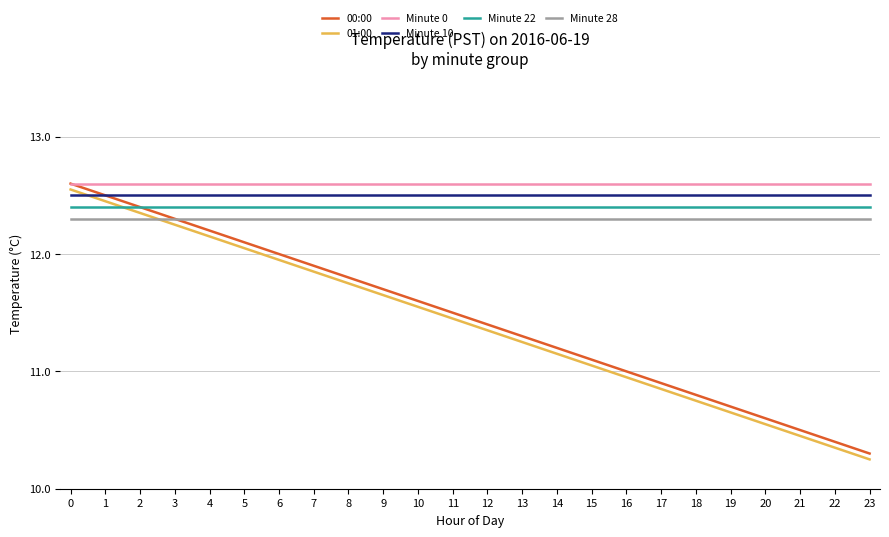

Is this an area chart (filled region under the line)?

No